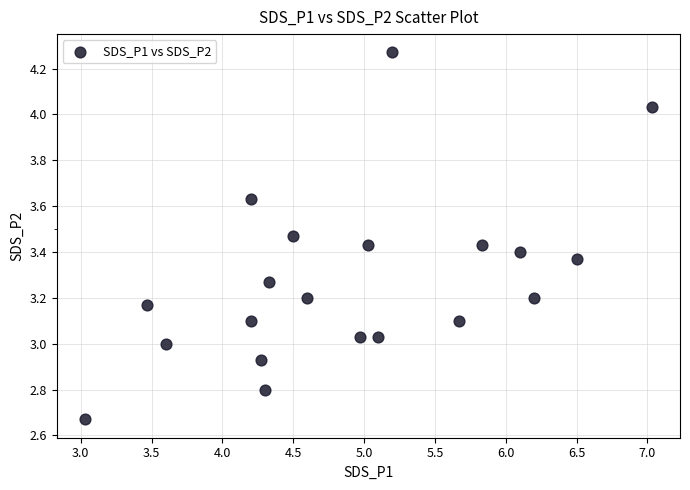

What is the range of Y values (max minus min)?

1.6